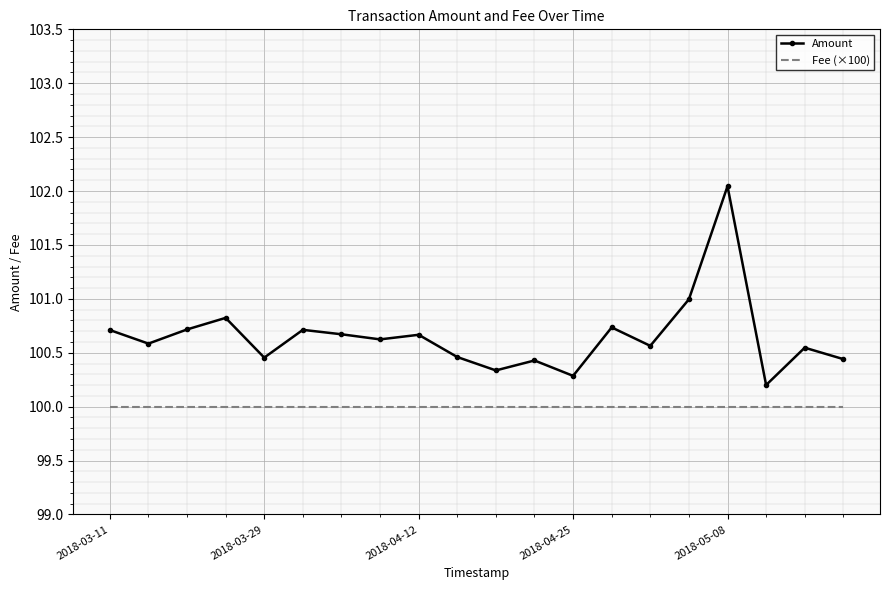

Which series has the largest total across all categories?

Amount